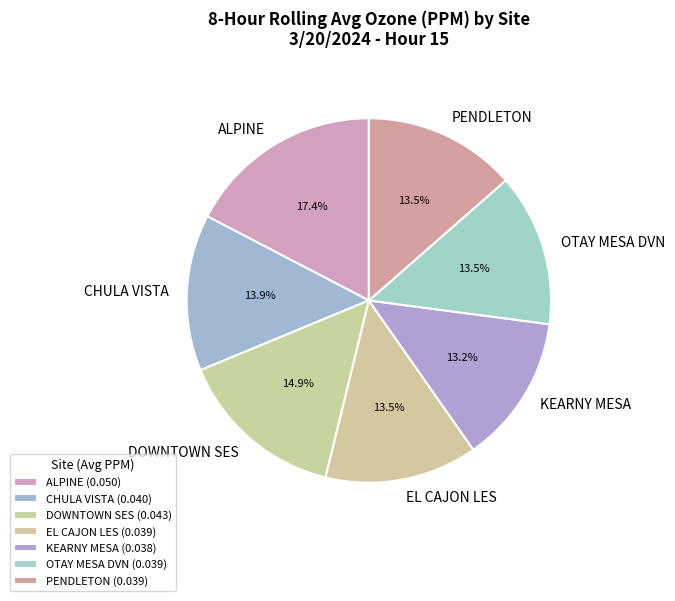

Which has a higher value, ALPINE or DOWNTOWN SES?

ALPINE